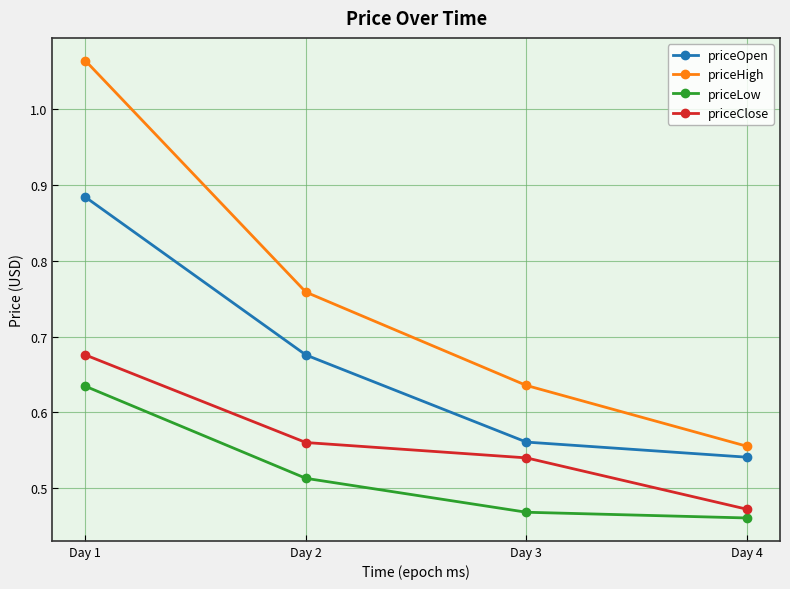

Where is priceClose nearest to the value 0?

Day 4